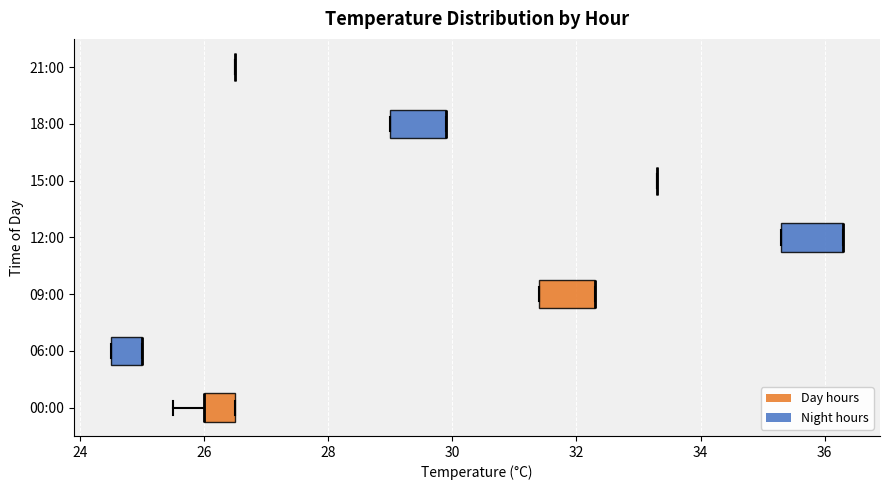

Reading bottom to top, read every box against the x-axis: the position of its median line, the range the box covers, and the ends of its whiskers. The values are not printed on the chart, so give them approximately, as read against the axis.

00:00: median 26.0 (drawn on the box's left edge), box 26.0 to 26.6, whiskers 25.6 to 26.6
06:00: median 25.0 (drawn on the box's right edge), box 24.6 to 25.0, whiskers 24.6 to 25.0
09:00: median 32.4 (drawn on the box's right edge), box 31.4 to 32.4, whiskers 31.4 to 32.4
12:00: median 36.4 (drawn on the box's right edge), box 35.4 to 36.4, whiskers 35.4 to 36.4
15:00: box collapsed to a line at 33.4, whiskers 33.4 to 33.4
18:00: median 30.0 (drawn on the box's right edge), box 29.0 to 30.0, whiskers 29.0 to 30.0
21:00: box collapsed to a line at 26.6, whiskers 26.6 to 26.6